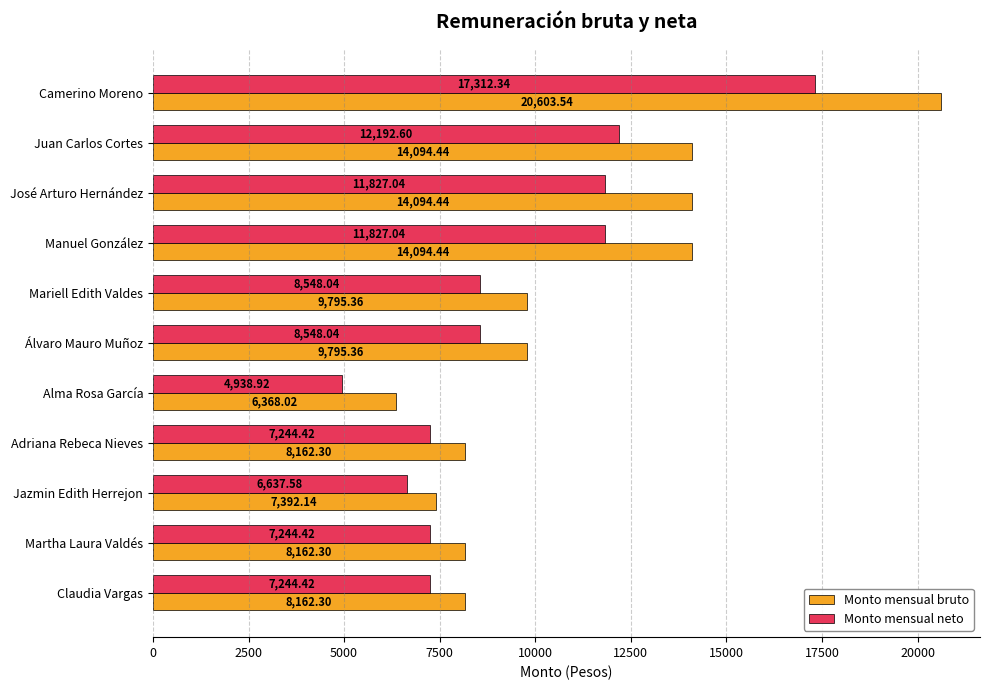

What is the total value across all series at José Arturo Hernández?

25921.5